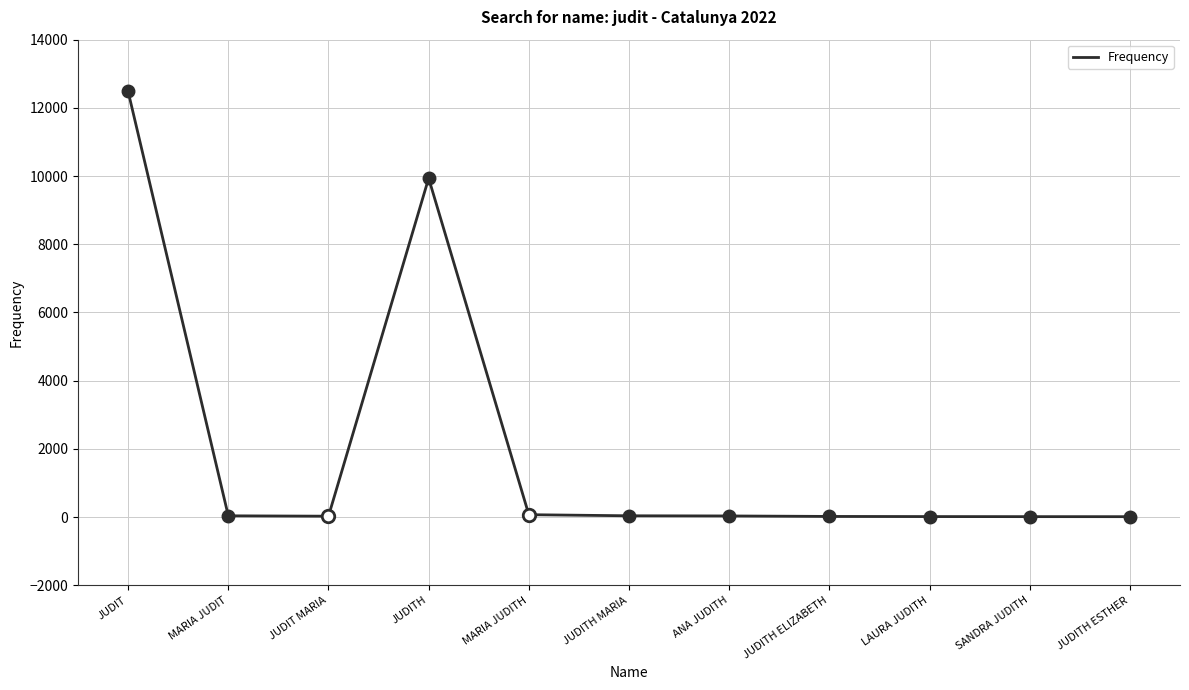

What is the change in value from JUDITH to ANA JUDITH?

-9904